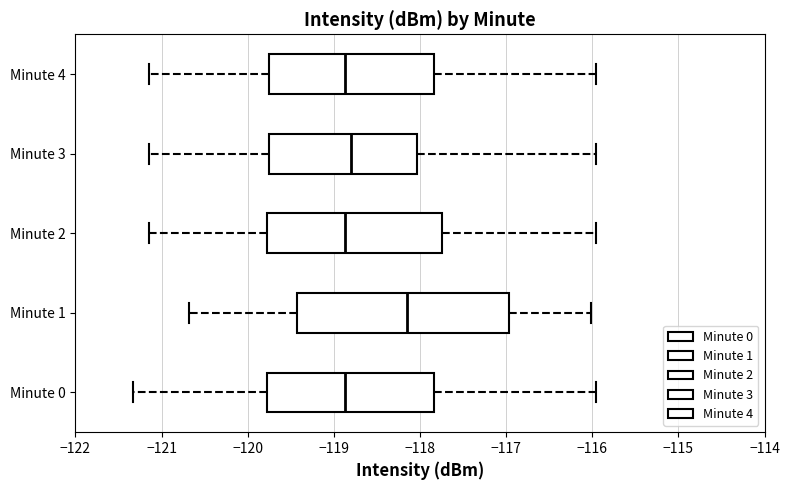

Reading bottom to top, transcribe this box plot: for each box, give where its median line is, the range the box spans, and where its two whiskers end, as read against the x-axis. The values are not printed on the chart, so give them approximately, as read against the axis.

Minute 0: median -118.9, box -119.8 to -117.8, whiskers -121.3 to -116.0
Minute 1: median -118.2, box -119.4 to -117.0, whiskers -120.7 to -116.0
Minute 2: median -118.9, box -119.8 to -117.7, whiskers -121.1 to -116.0
Minute 3: median -118.8, box -119.7 to -118.0, whiskers -121.1 to -116.0
Minute 4: median -118.9, box -119.7 to -117.8, whiskers -121.1 to -116.0